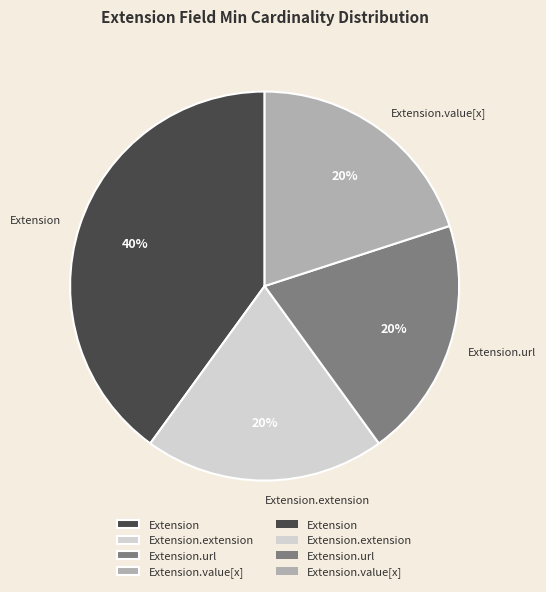

To the nearest percent, what is the difference between the largest and smallest slice percentages?

20%